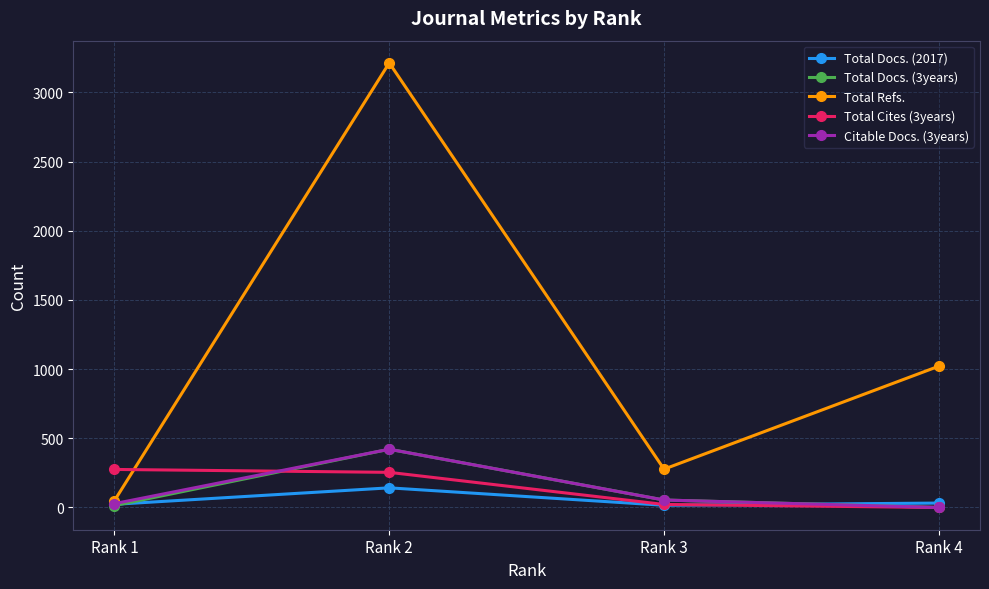

Which series has the largest total across all categories?

Total Refs.